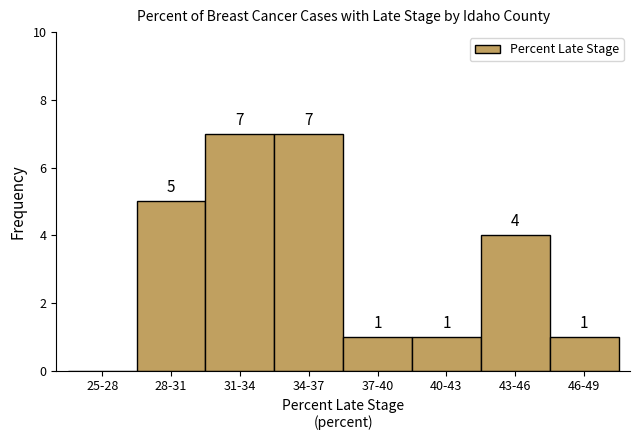

Reading left to right, transcribe all the data shown in this chart.

25-28=0	28-31=5	31-34=7	34-37=7	37-40=1	40-43=1	43-46=4	46-49=1